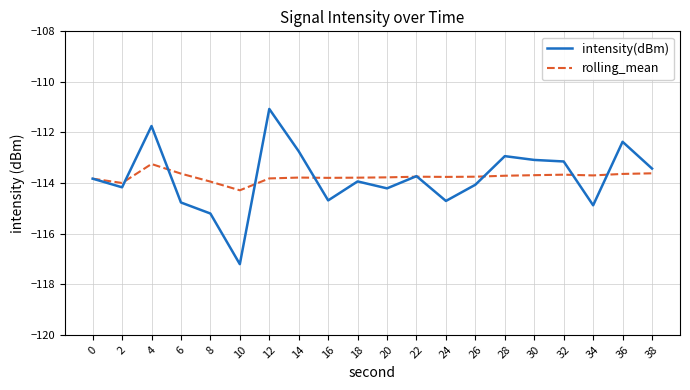

What value does the intensity(dBm) series have at 34?

-114.9